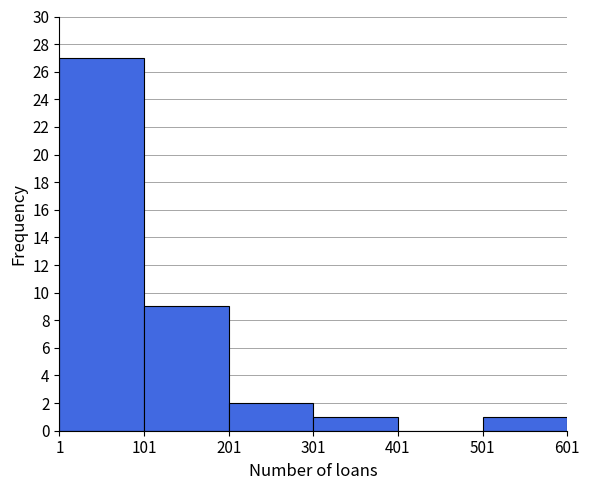

Reading left to right, transcribe this chart: for each bar, give the range it covers on the x-axis and its height. The values are not printed on the chart, so give them approximately, as read against the axis.

1 to 101: 27
101 to 201: 9
201 to 301: 2
301 to 401: 1
401 to 501: 0
501 to 601: 1